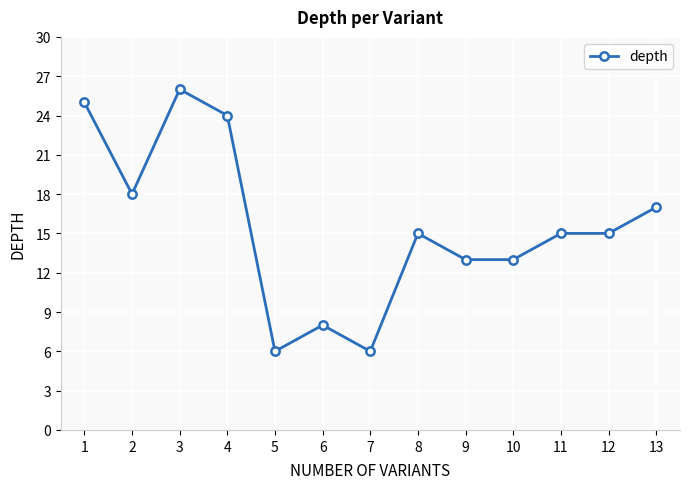

The chart shows a value of 34 at 3. True or false?

False